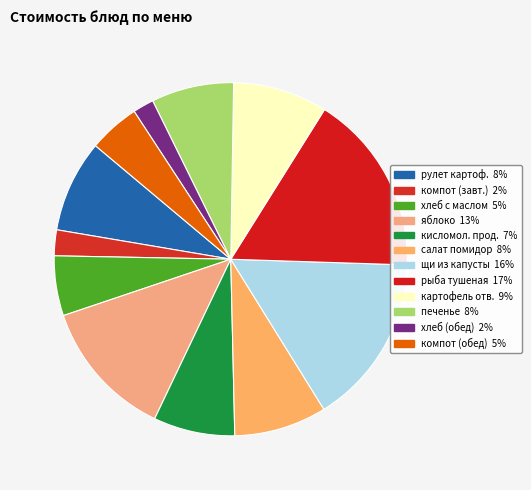

Which slice is the smallest?

хлеб (обед)